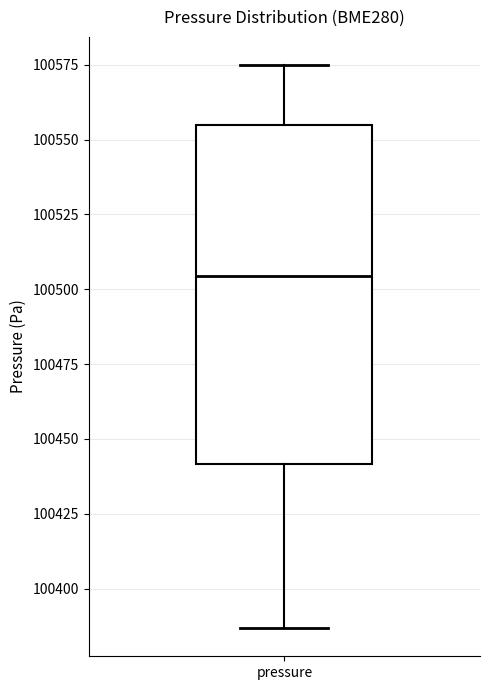

Transcribe this box plot: give where the median line is, the range the box spans, and where the two whiskers end, as read against the y-axis. The values are not printed on the chart, so give them approximately, as read against the axis.

median 100505, box 100440 to 100555, whiskers 100385 to 100575